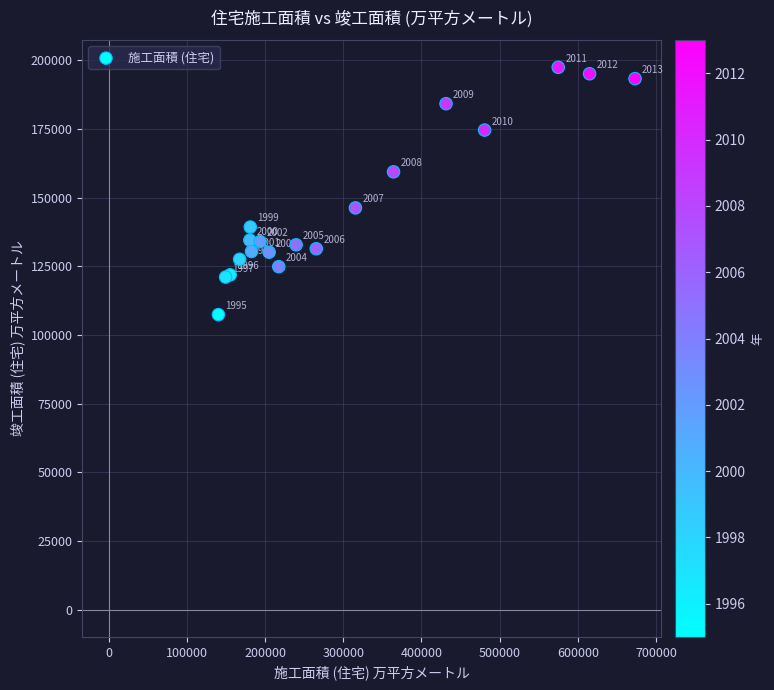

What Y value in the scatter plot is closest to 152442?

146282.7